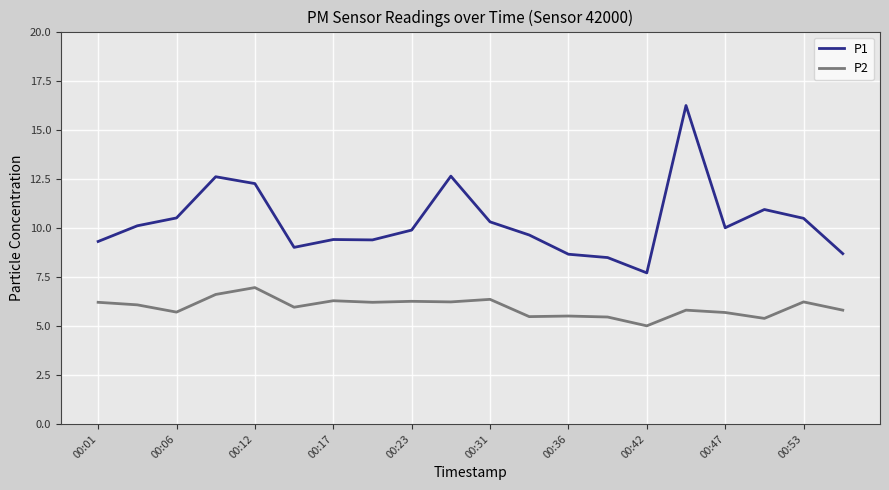

True or false: P2 and P1 cross at least once.

False